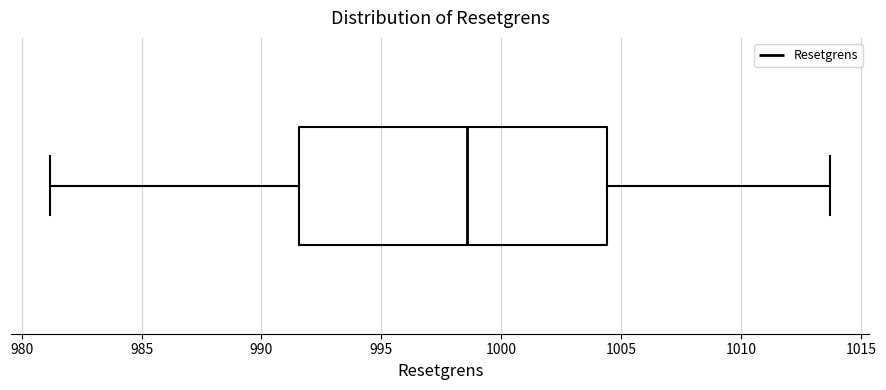

Where does the left whisker of the box end on the x-axis? The values are not printed on the chart, so give them approximately, as read against the axis.

981.0